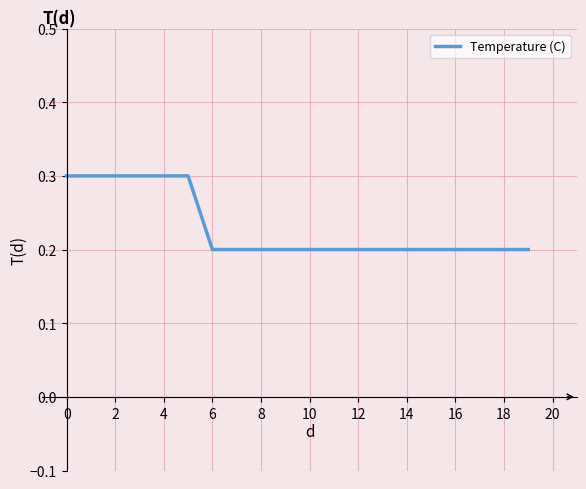

What is the average value?

0.2